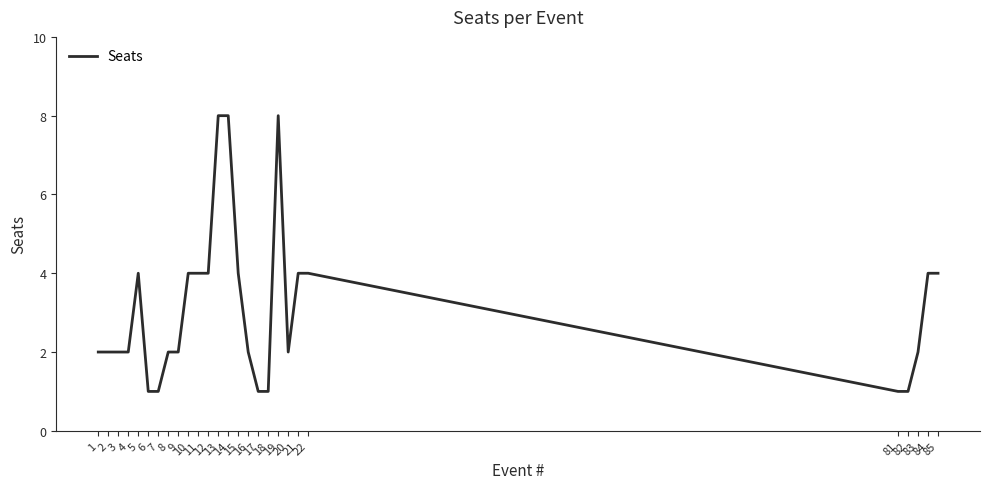

How many series are shown in this chart?

1